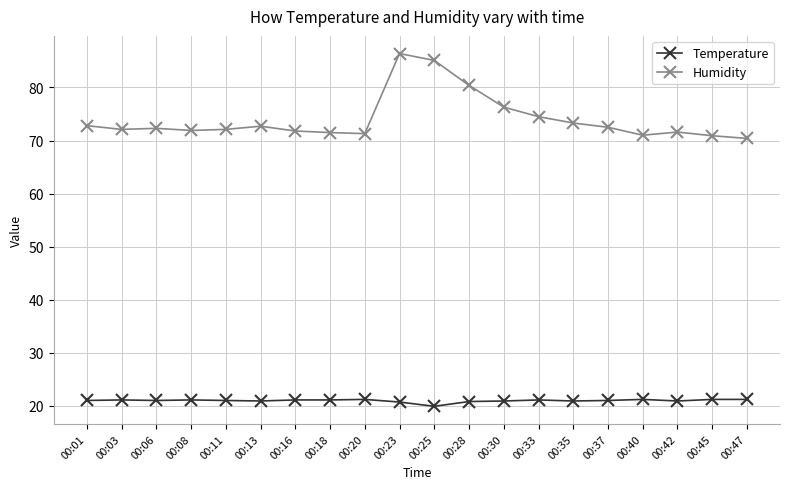

At 00:20, list the series in order from smallest to largest.

Temperature, Humidity